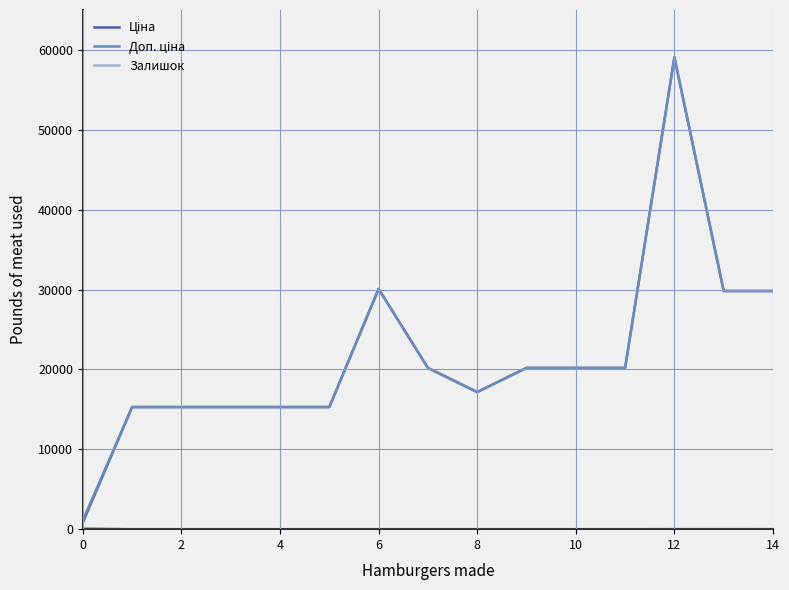

True or false: Залишок and Ціна intersect in this chart.

False